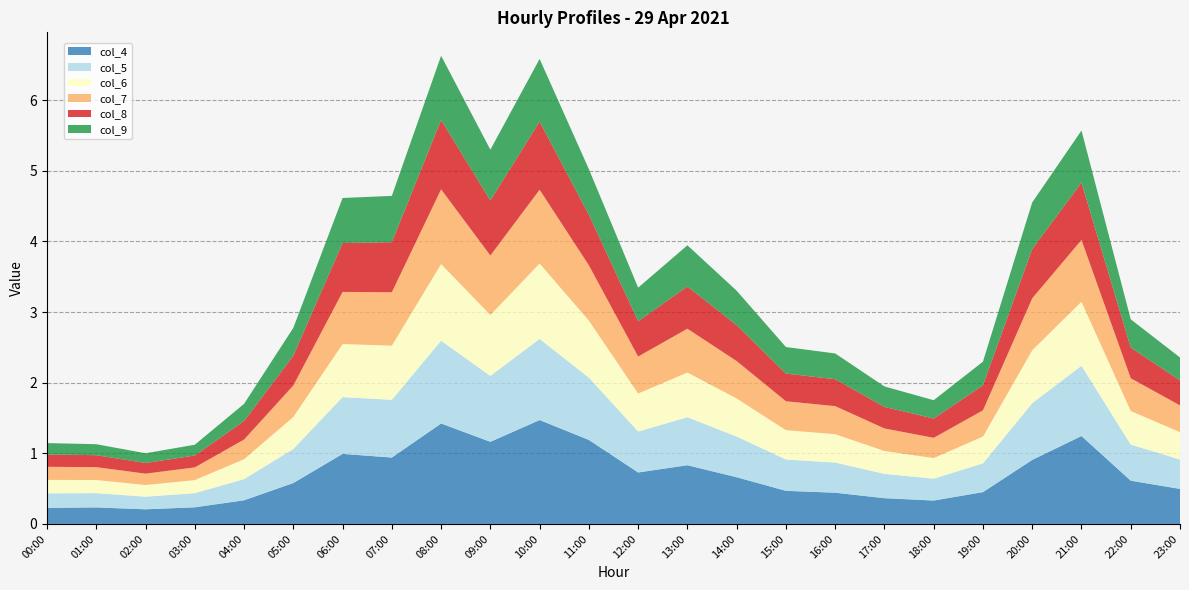

Reading left to right, list all the values displayed in this chart.

col_4: 0.2	0.2	0.2	0.2	0.3	0.6	1.0	0.9	1.4	1.2	1.5	1.2	0.7	0.8	0.7	0.5	0.4	0.4	0.3	0.5	0.9	1.2	0.6	0.5
col_5: 0.2	0.2	0.2	0.2	0.3	0.5	0.8	0.8	1.2	0.9	1.1	0.9	0.6	0.7	0.6	0.4	0.4	0.3	0.3	0.4	0.8	1.0	0.5	0.4
col_6: 0.2	0.2	0.2	0.2	0.3	0.5	0.8	0.8	1.1	0.9	1.1	0.8	0.5	0.6	0.5	0.4	0.4	0.3	0.3	0.4	0.7	0.9	0.5	0.4
col_7: 0.2	0.2	0.2	0.2	0.3	0.4	0.7	0.8	1.1	0.8	1.0	0.8	0.5	0.6	0.5	0.4	0.4	0.3	0.3	0.4	0.7	0.9	0.5	0.4
col_8: 0.2	0.2	0.2	0.2	0.3	0.4	0.7	0.7	1.0	0.8	1.0	0.7	0.5	0.6	0.5	0.4	0.4	0.3	0.3	0.4	0.7	0.8	0.4	0.4
col_9: 0.2	0.2	0.1	0.2	0.2	0.4	0.6	0.7	0.9	0.7	0.9	0.6	0.5	0.6	0.5	0.4	0.4	0.3	0.3	0.3	0.7	0.7	0.4	0.3